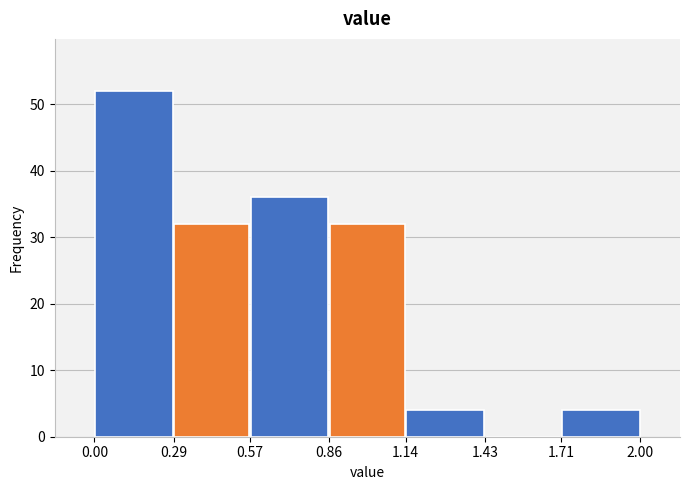

Reading left to right, transcribe this chart: for each bar, give the range it covers on the x-axis and its height. The values are not printed on the chart, so give them approximately, as read against the axis.

0.00 to 0.29: 52
0.29 to 0.57: 32
0.57 to 0.86: 36
0.86 to 1.14: 32
1.14 to 1.43: 4
1.43 to 1.71: 0
1.71 to 2.00: 4